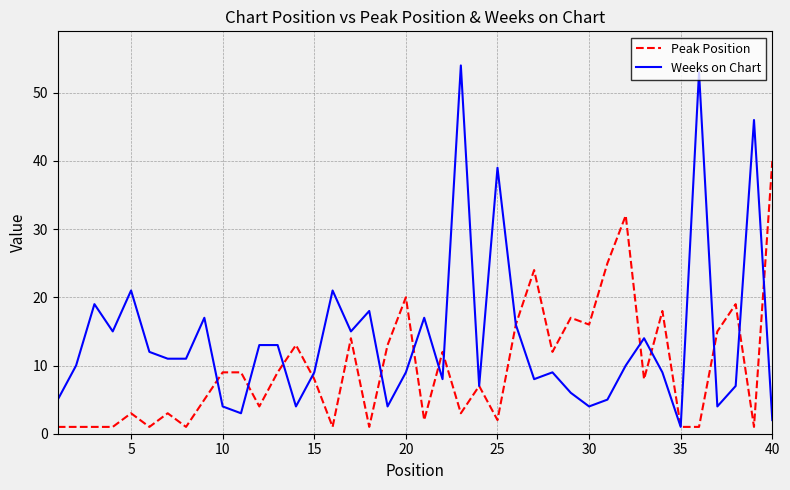

Rank the series by their maximum value, from lowest to highest.

Peak Position, Weeks on Chart